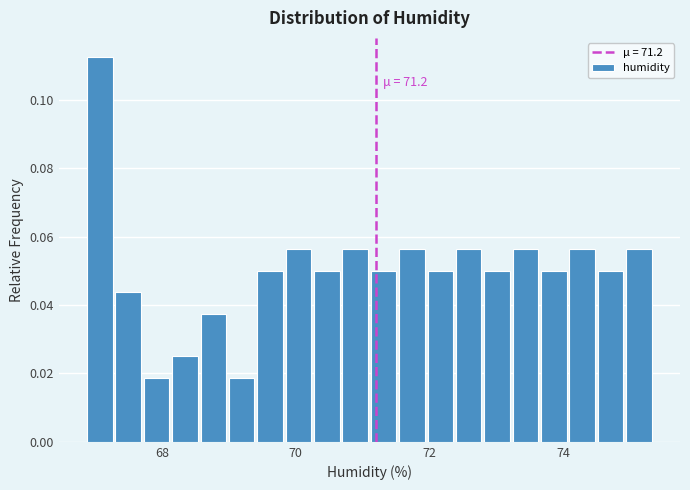

Read against the x-axis, roughly where is the centre of the tallest bar?

67.0